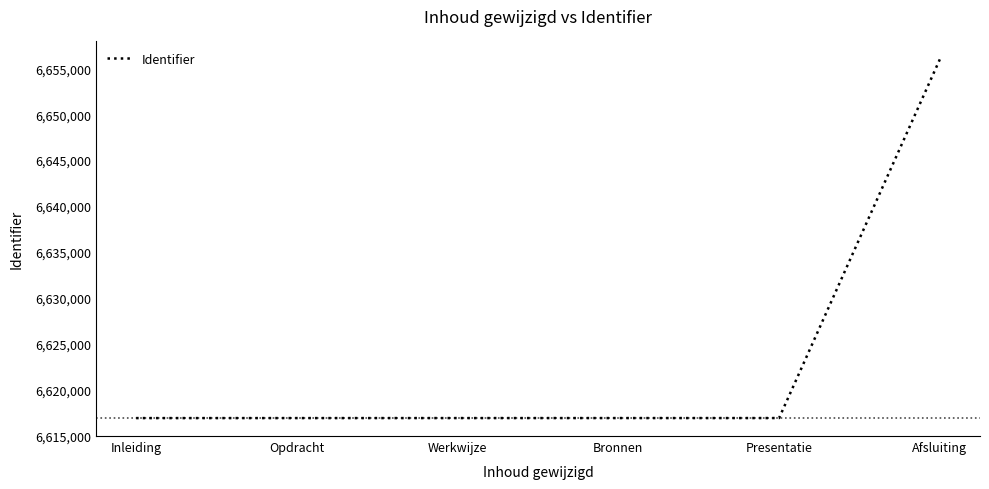

Between Presentatie and Afsluiting, which is larger?

Afsluiting